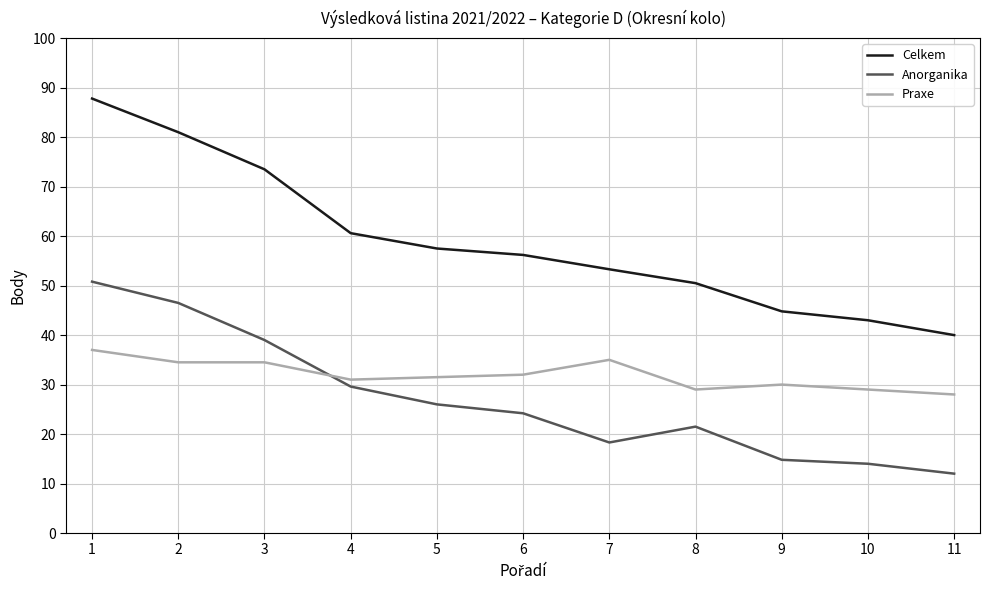

How many values in the Celkem series exceed 56?

6